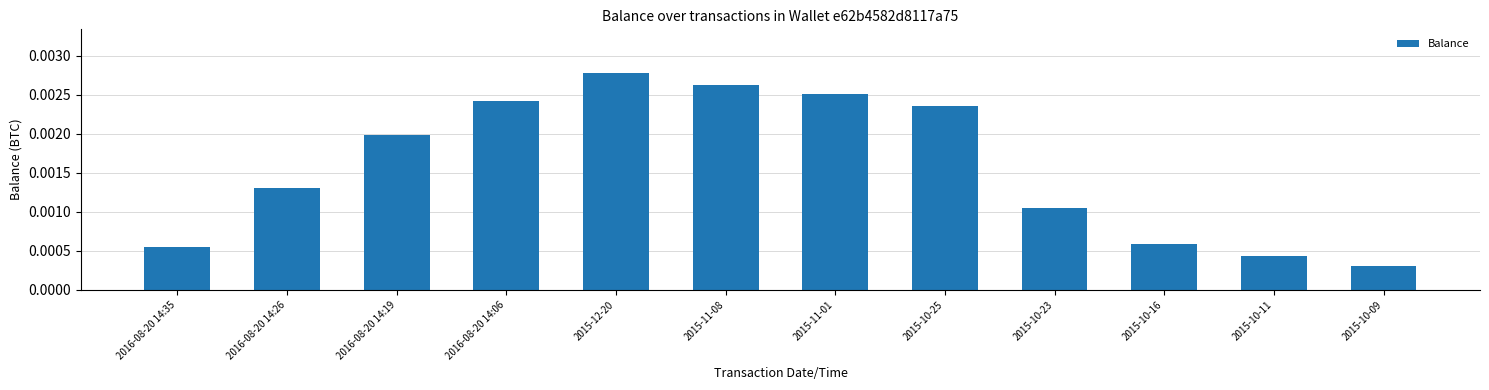

How many values are between 0 and 1?

12